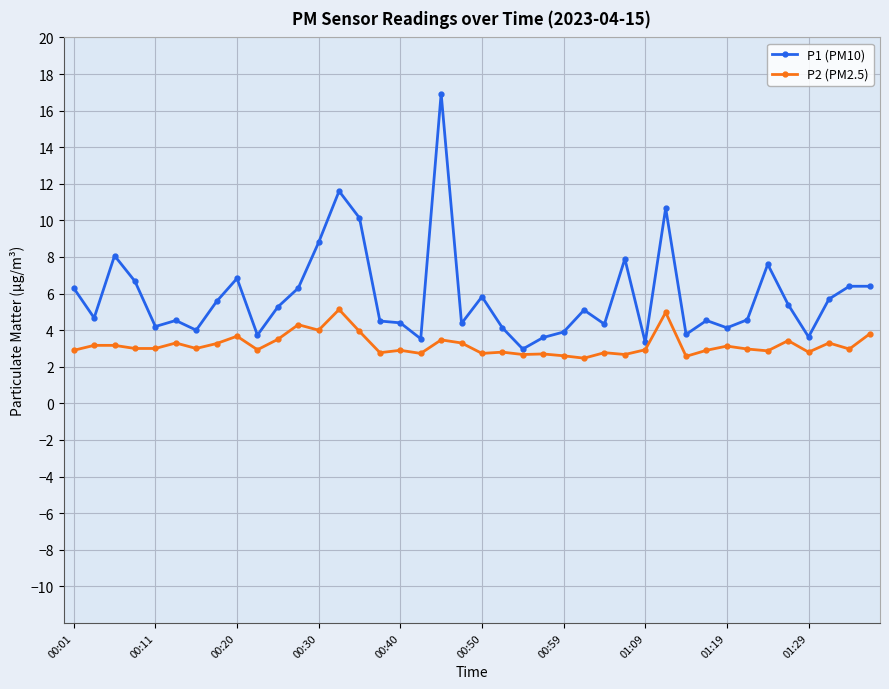

What is the difference between the second highest and minimum values in the P1 (PM10) series?

8.6